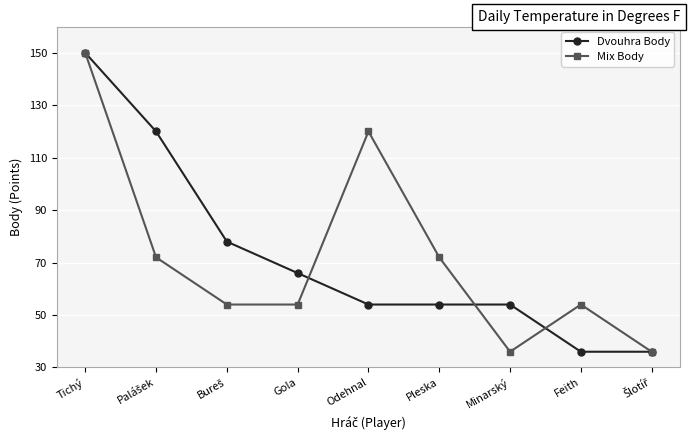

What is the difference between the highest and lowest values at Odehnal?

66